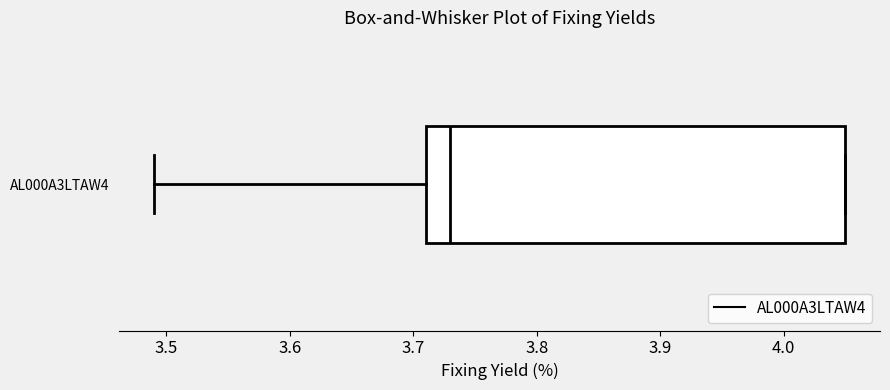

Where is the right edge of the box for AL000A3LTAW4 on the x-axis? The values are not printed on the chart, so give them approximately, as read against the axis.

4.05